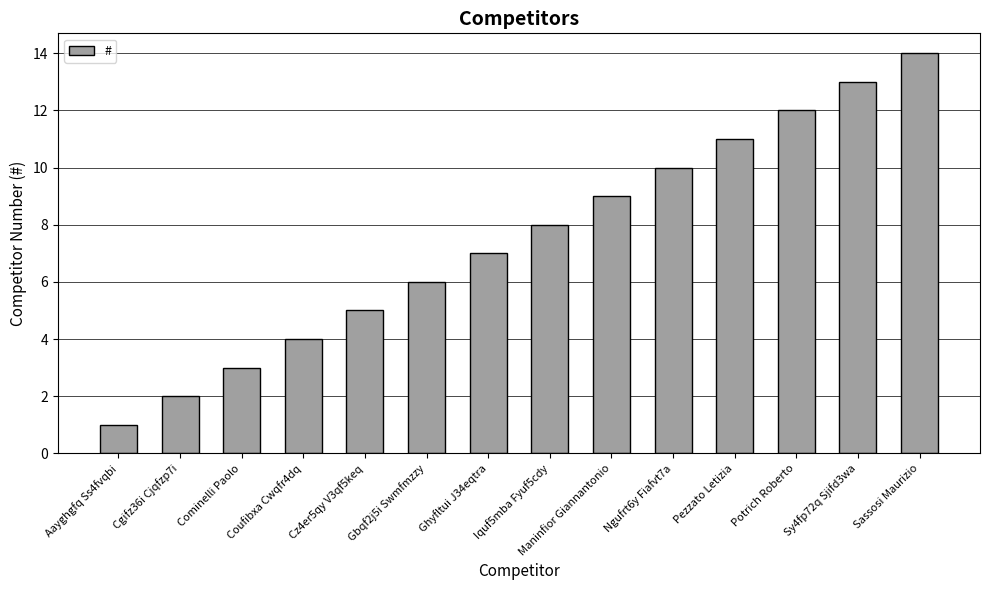

What is the sum of the values at Pezzato Letizia and Ngufrt6y Fiafvt7a?

21